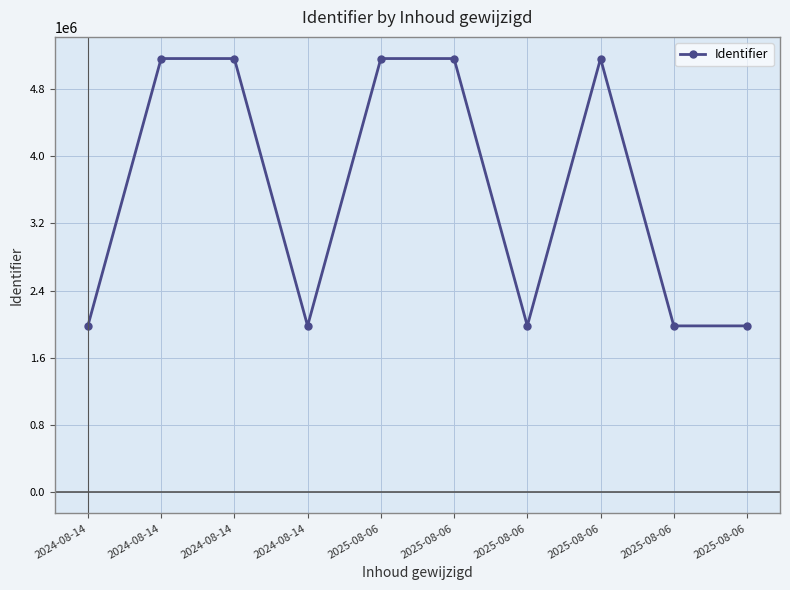

How many lines are shown in the chart?

1